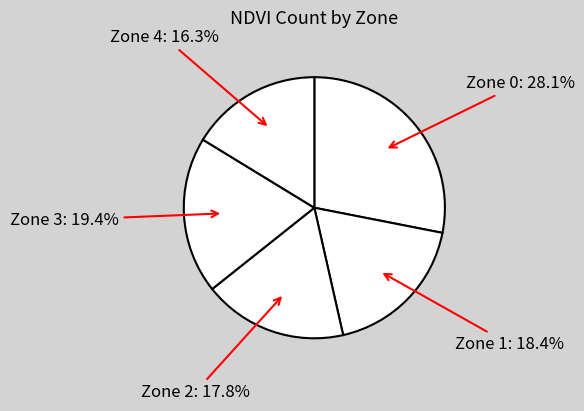

To the nearest percent, what is the average slice percentage?

20%